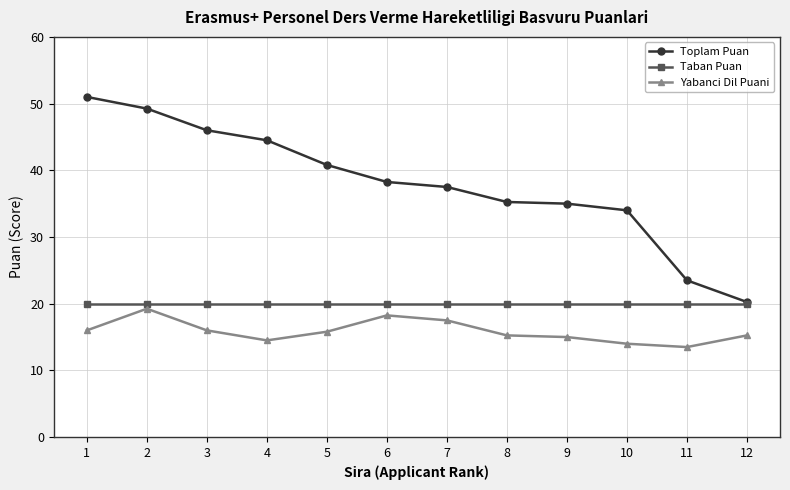

Does the chart have visible grid lines?

Yes